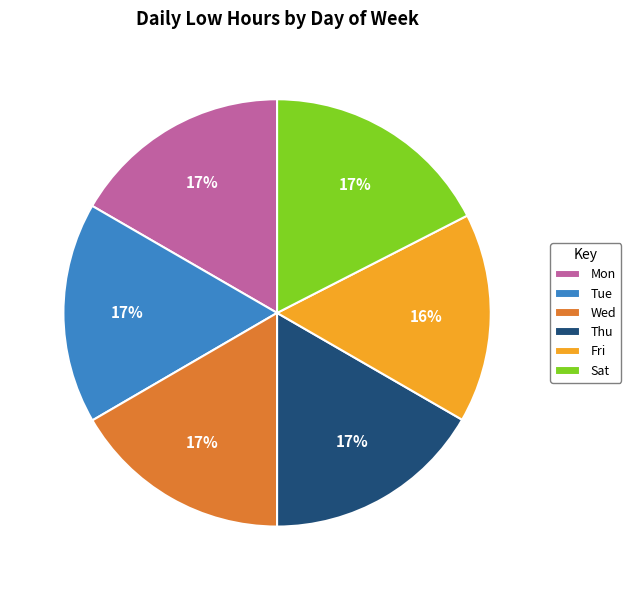

Is there a majority slice in this chart?

No